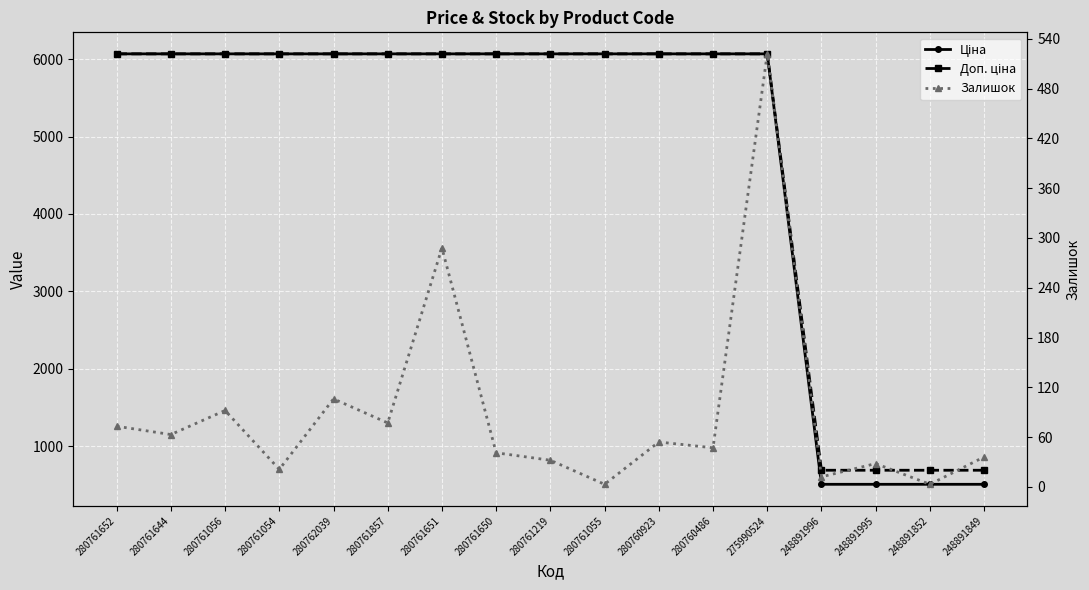

The value of Залишок at 248891995 is 19.2. True or false?

False